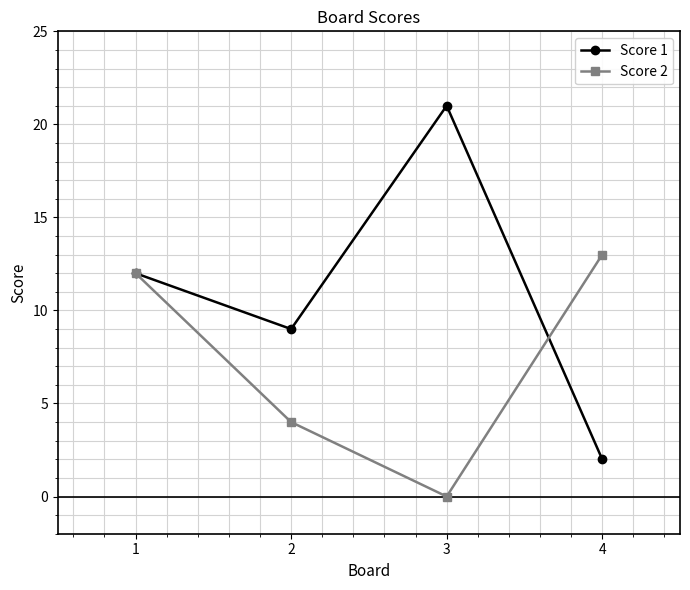

At which category does Score 1 reach its first local peak?

3